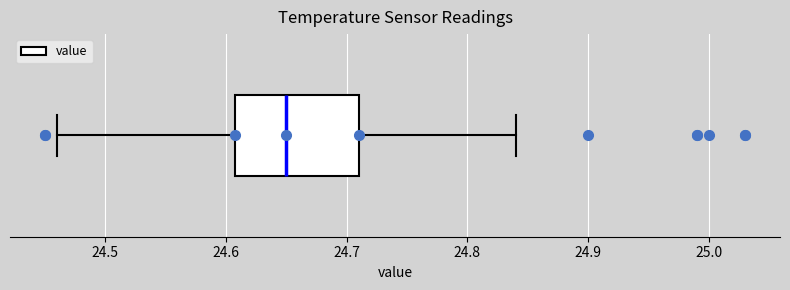

Where does the left whisker of the box end on the x-axis? The values are not printed on the chart, so give them approximately, as read against the axis.

24.46